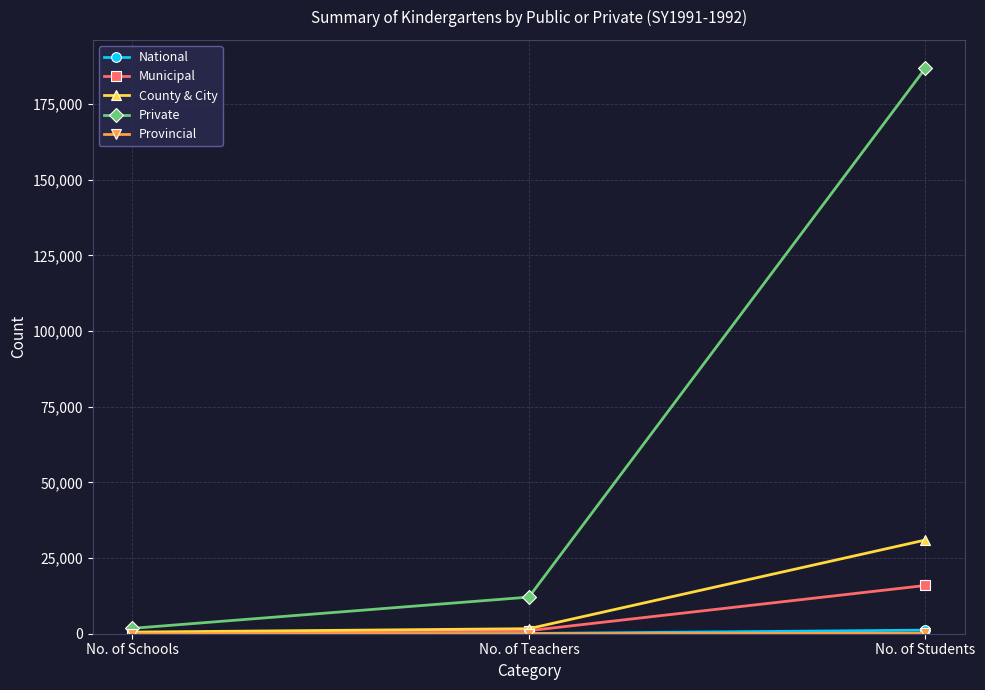

Which series has the largest range (max minus min)?

Private